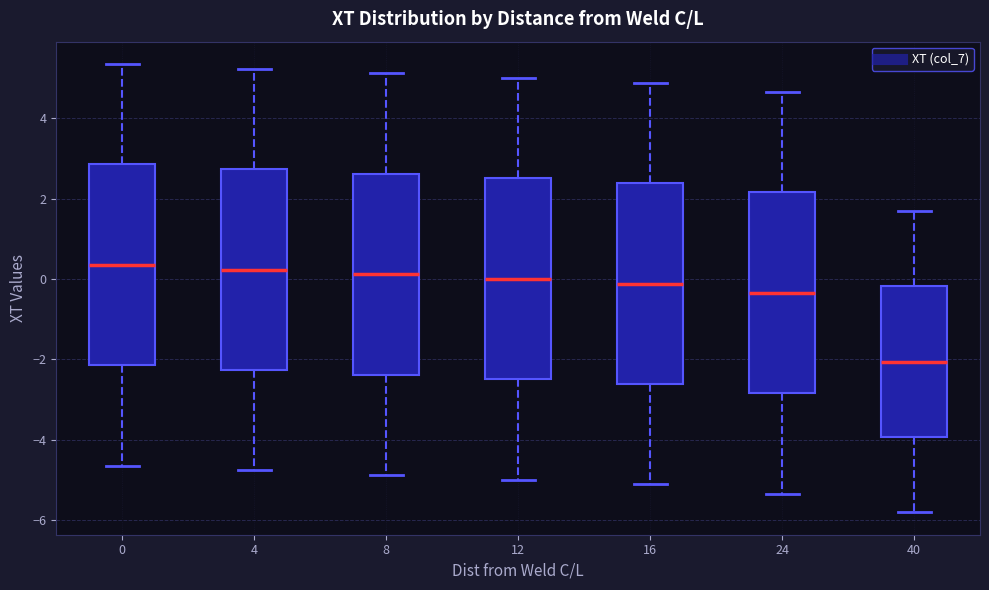

Reading left to right, transcribe this box plot: for each box, give where its median line is, the range the box spans, and where its two whiskers end, as read against the y-axis. The values are not printed on the chart, so give them approximately, as read against the axis.

0: median 0.4, box -2.2 to 2.8, whiskers -4.6 to 5.4
4: median 0.2, box -2.2 to 2.8, whiskers -4.8 to 5.2
8: median 0.2, box -2.4 to 2.6, whiskers -4.8 to 5.2
12: median 0.0, box -2.4 to 2.6, whiskers -5.0 to 5.0
16: median -0.2, box -2.6 to 2.4, whiskers -5.2 to 4.8
24: median -0.4, box -2.8 to 2.2, whiskers -5.4 to 4.6
40: median -2.0, box -4.0 to -0.2, whiskers -5.8 to 1.6